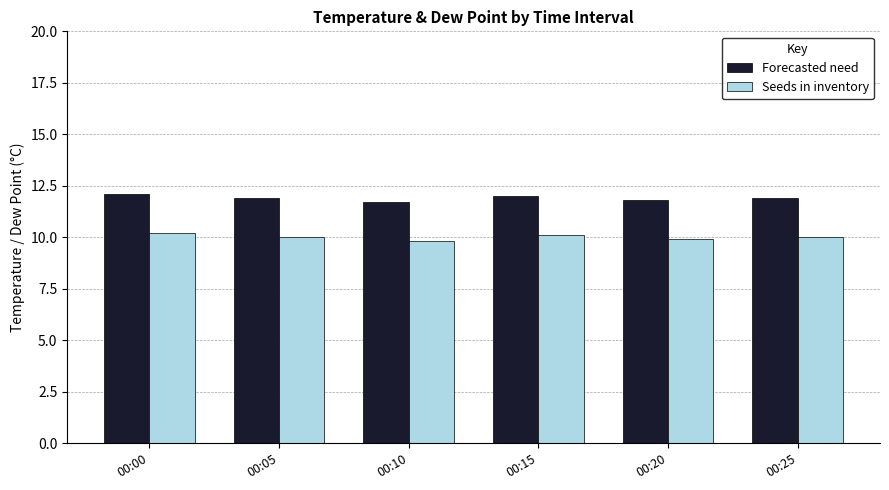

How many bars are there in total?

12